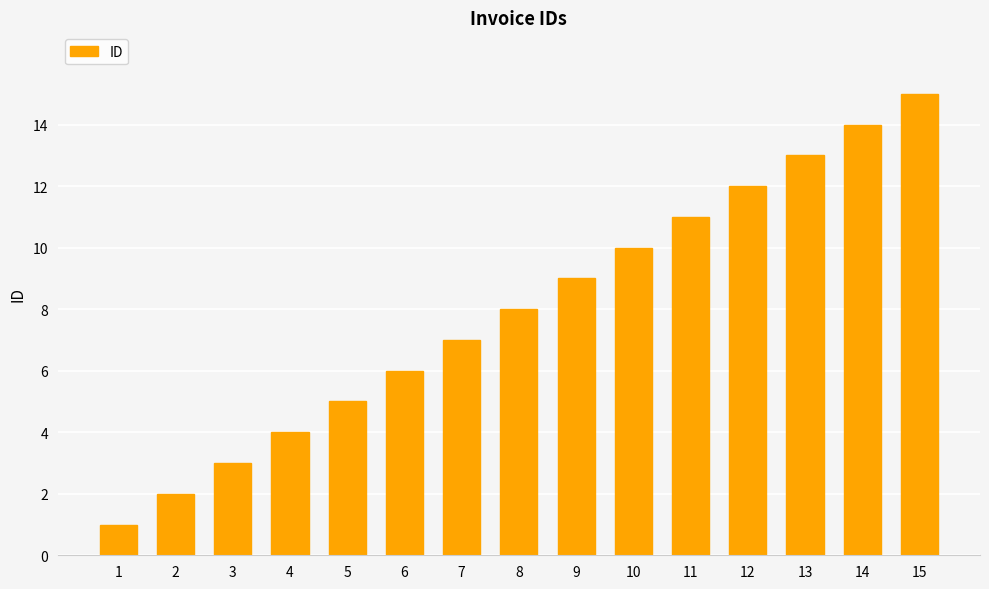

Which has a higher value, 3 or 1?

3